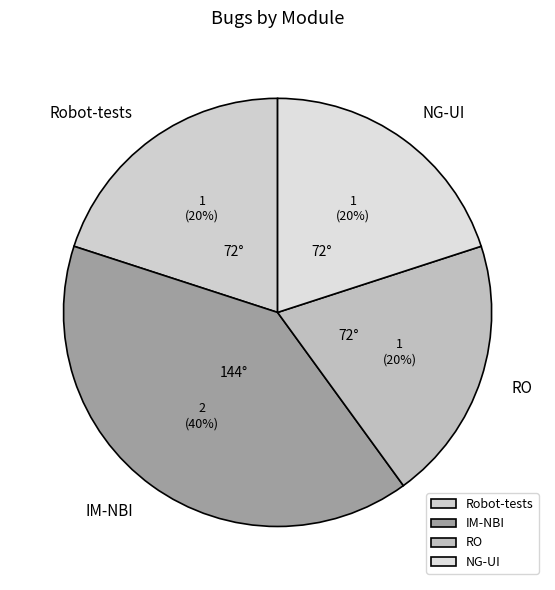

To the nearest percent, what percentage of the pie is IM-NBI?

40%